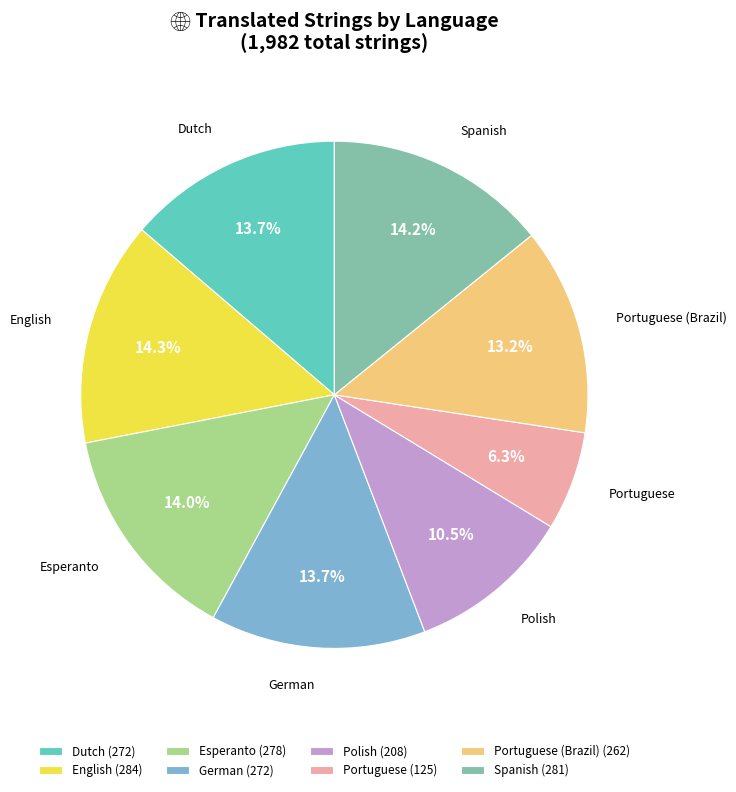

To the nearest percent, what is the combined percentage of Esperanto and Spanish?

28%